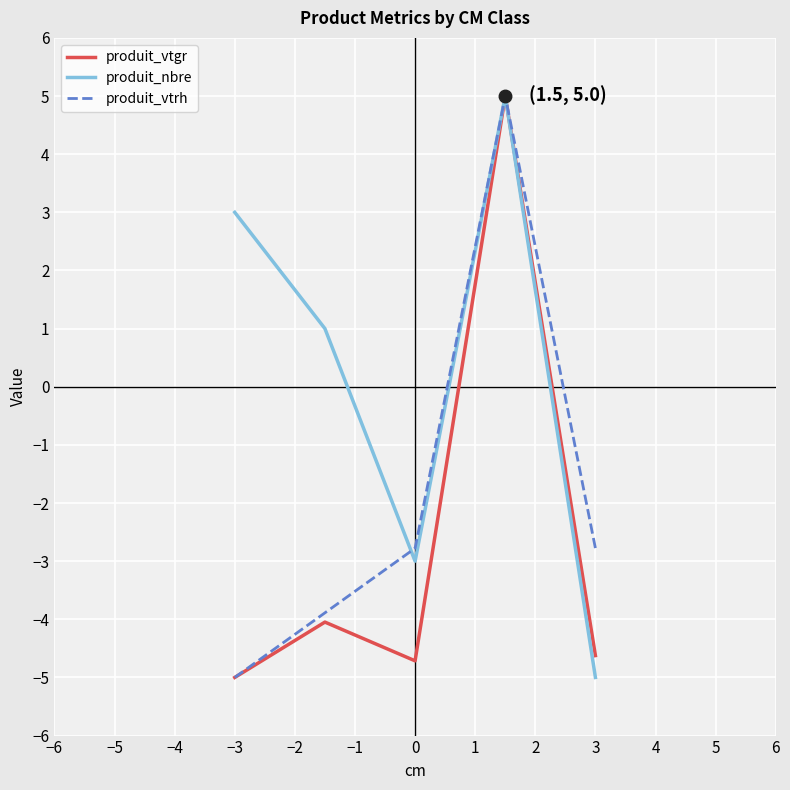

Which series has the largest total across all categories?

produit_nbre